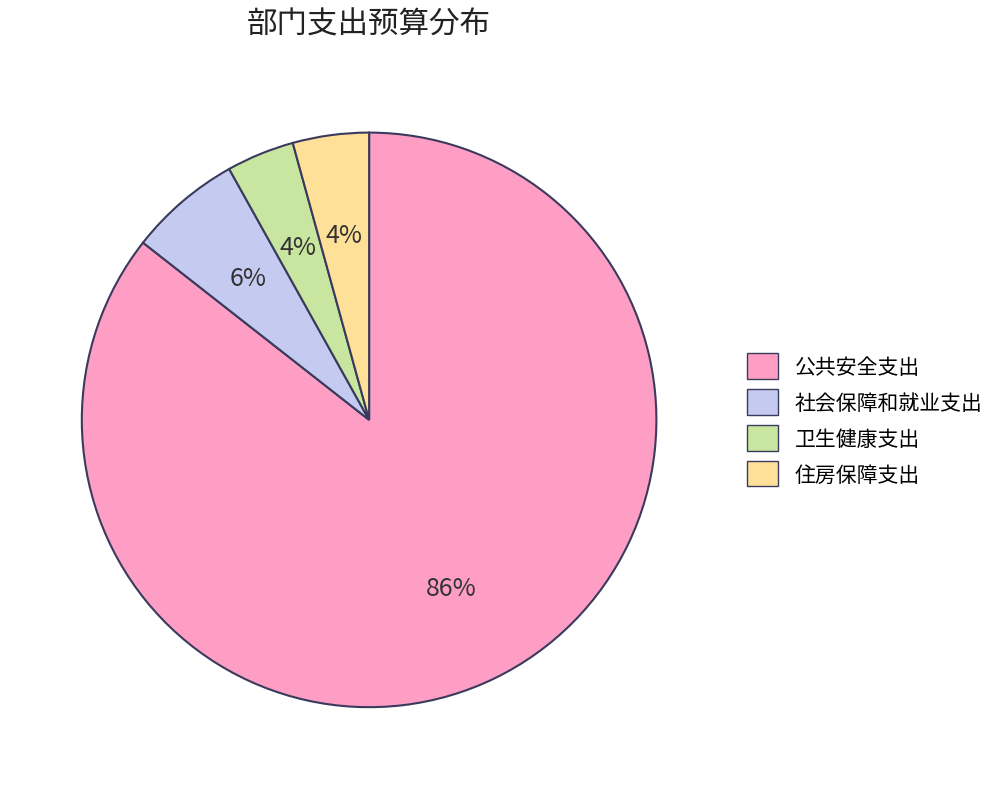

To the nearest percent, what is the difference between the largest and smallest slice percentages?

82%